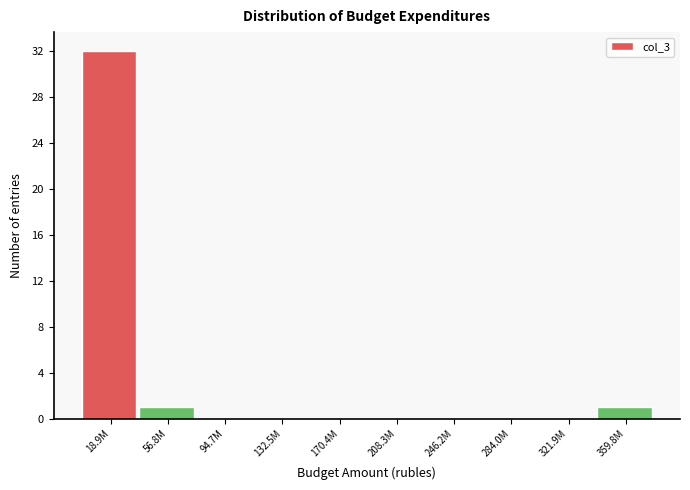

Reading right to left, extract all data points from this chart.

359.8M=1	321.9M=0	284.0M=0	246.2M=0	208.3M=0	170.4M=0	132.5M=0	94.7M=0	56.8M=1	18.9M=32